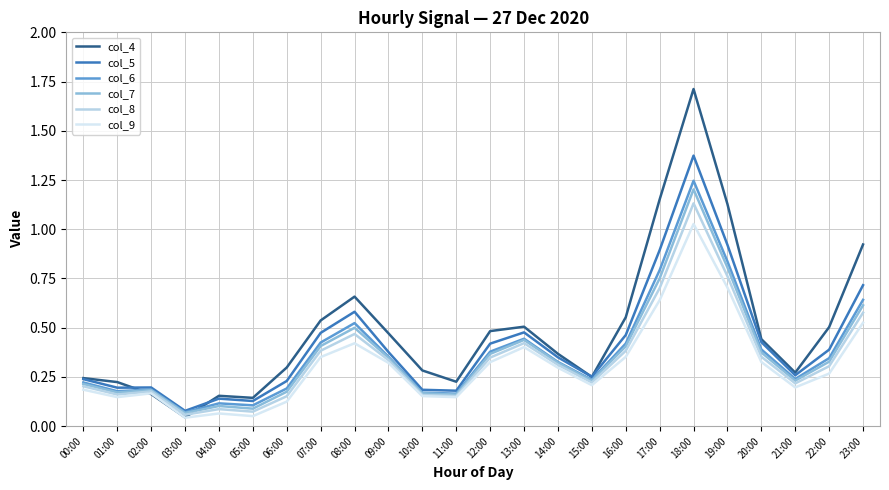

What is the greatest value displayed?

1.7